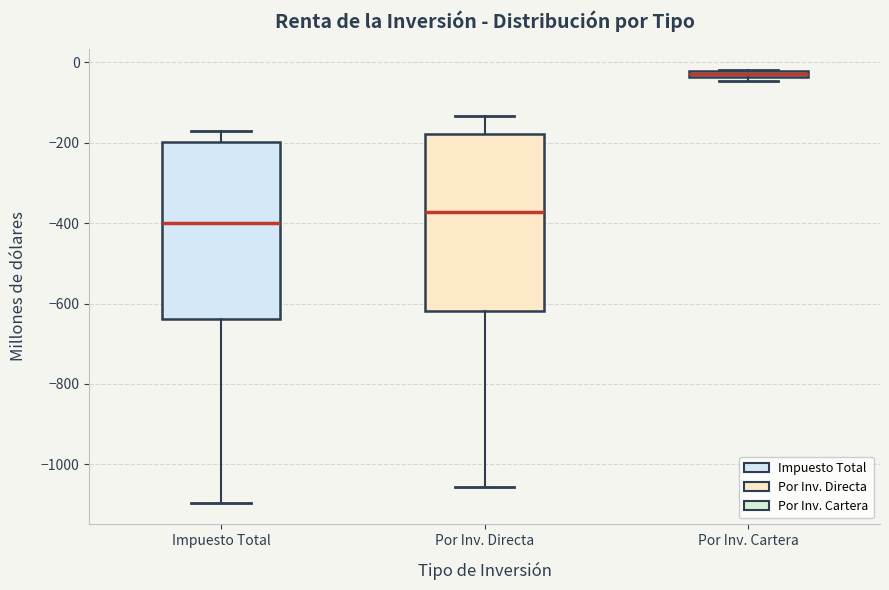

Which box's median line is the highest?

Por Inv. Cartera